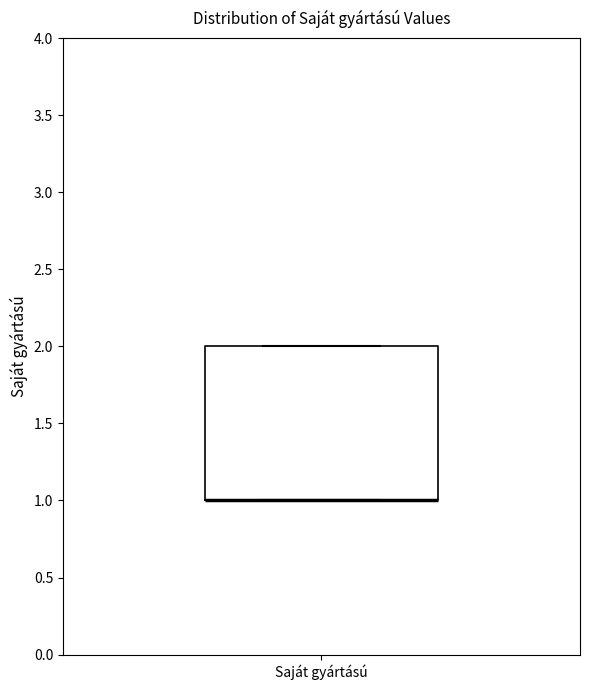

Where is the lower edge of the box for Saját gyártású on the y-axis? The values are not printed on the chart, so give them approximately, as read against the axis.

1